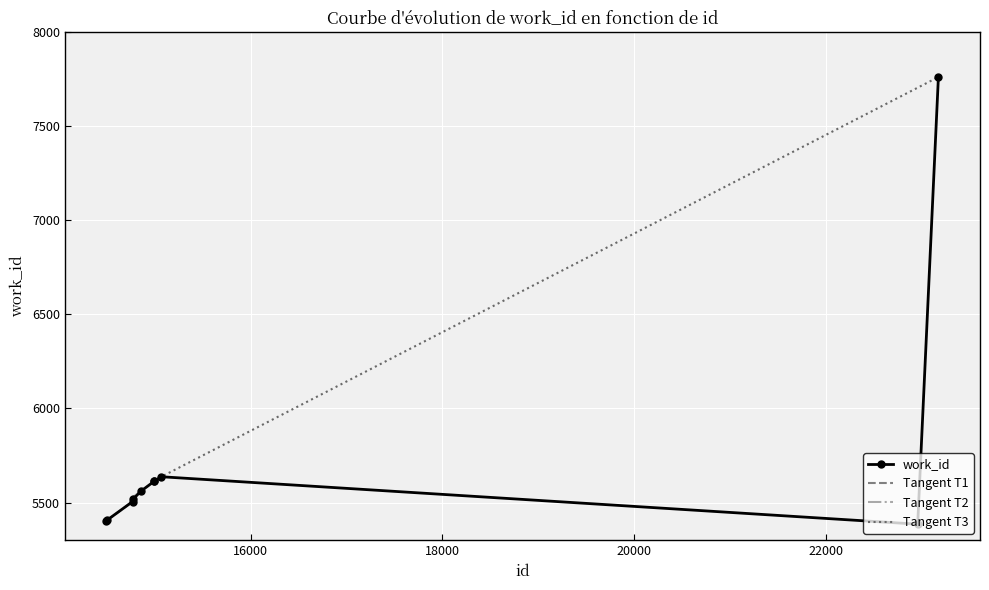

How many points are higher than both their immediate neighbors (excluding endpoints)?

1